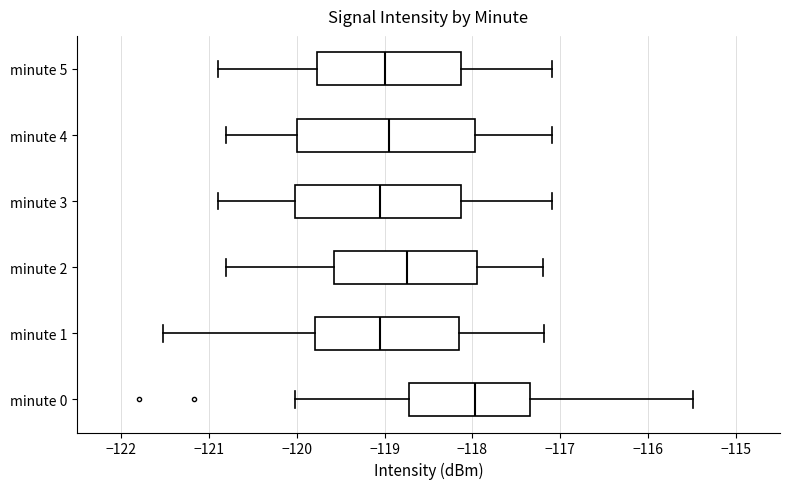

Which box has the furthest to the right median line?

minute 0